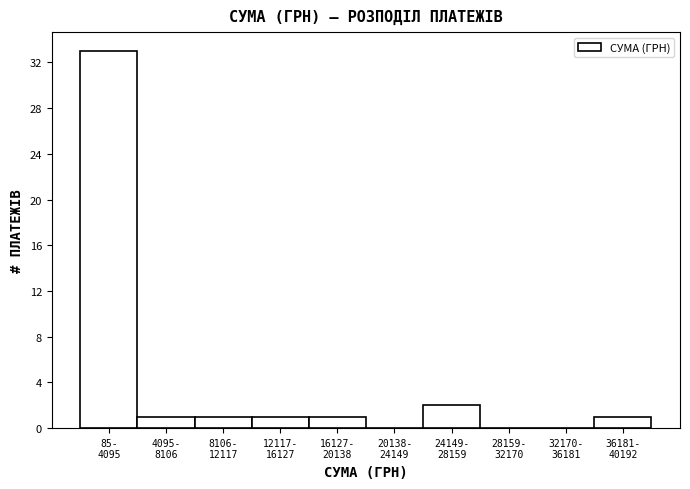

What is the maximum value shown in the chart?

33